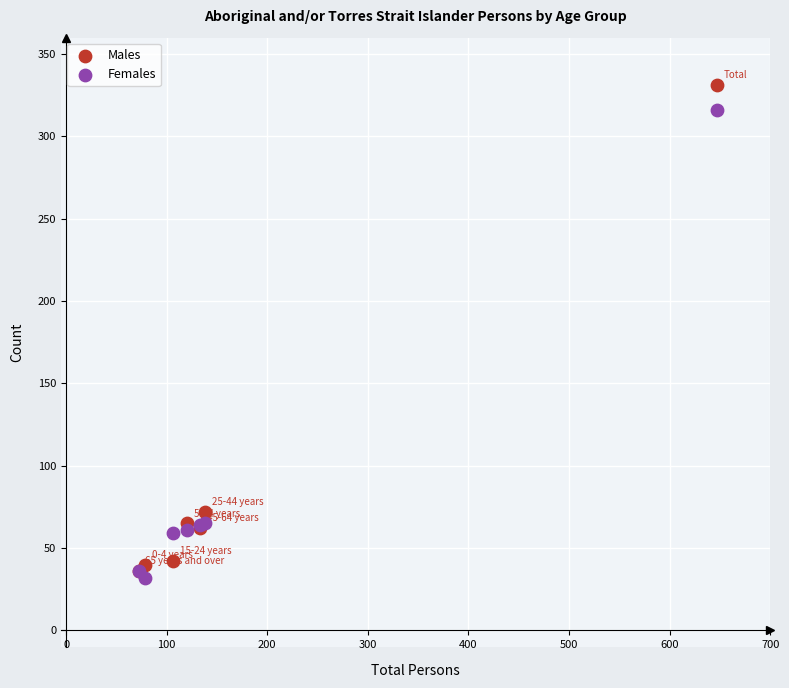

What are all the series names shown in the legend?

Males, Females